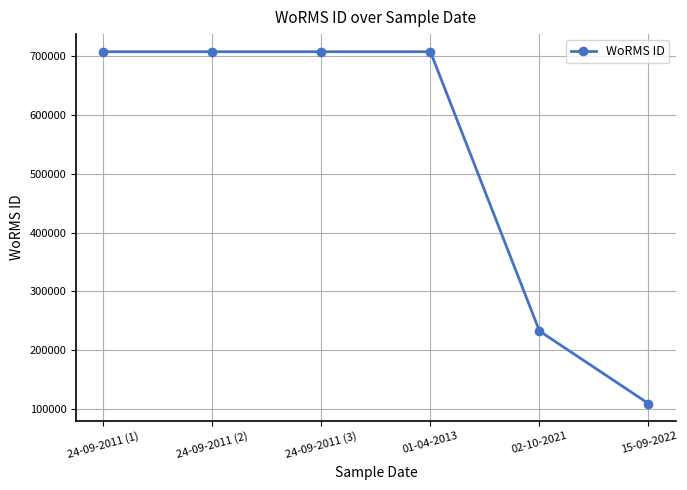

What is the change in value from 24-09-2011 (3) to 02-10-2021?

-474845